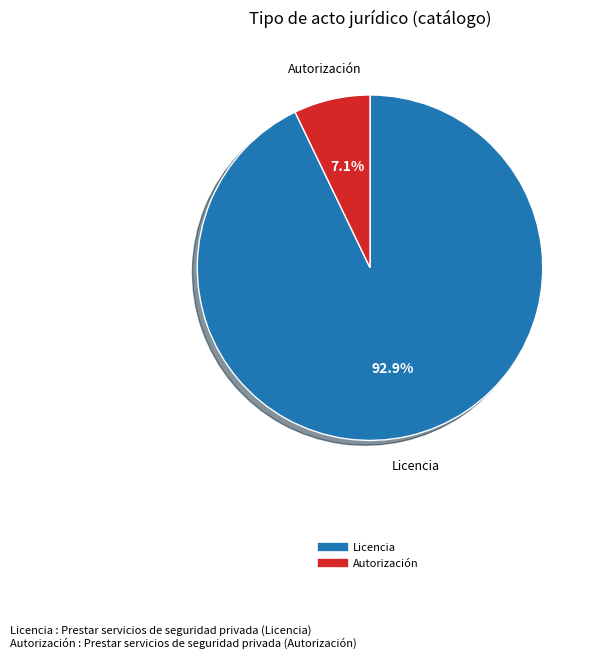

To the nearest percent, what is the combined percentage of Licencia and Autorización?

100%